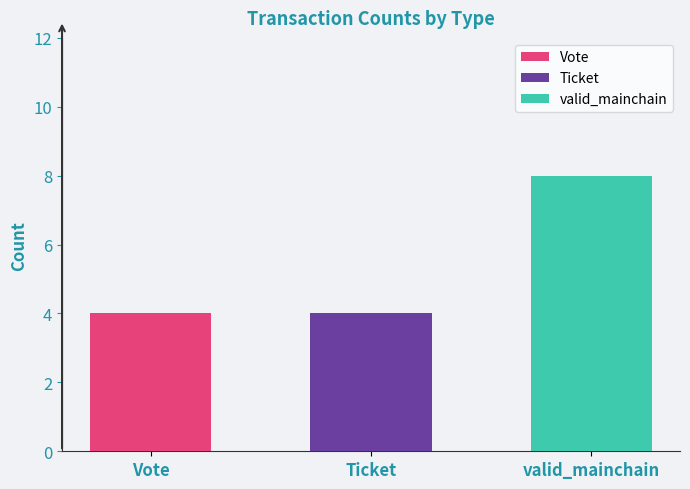

Which series has the widest spread of values?

Vote